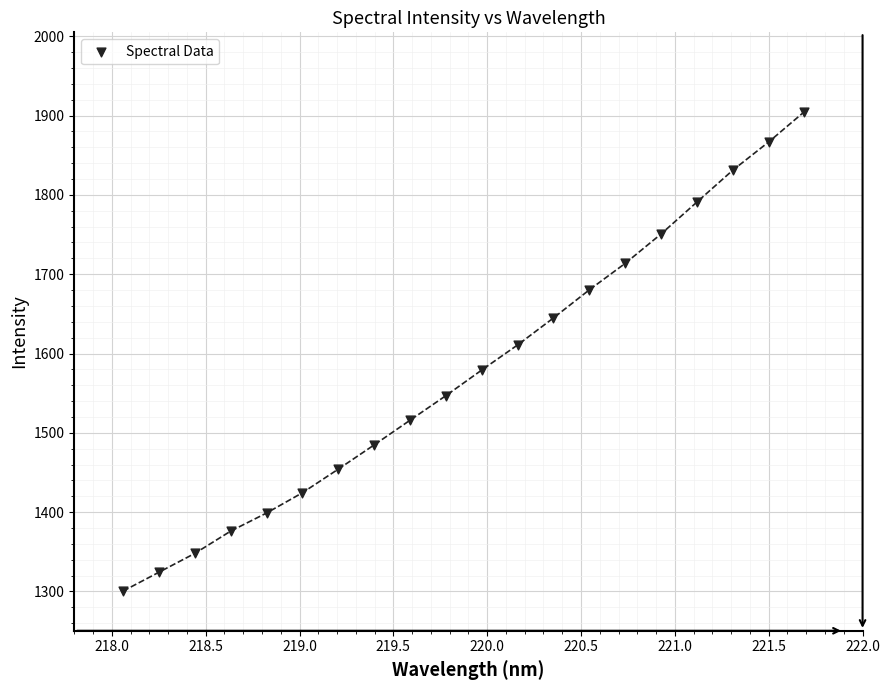

What Y value in the scatter plot is closest to 1602?

1610.8